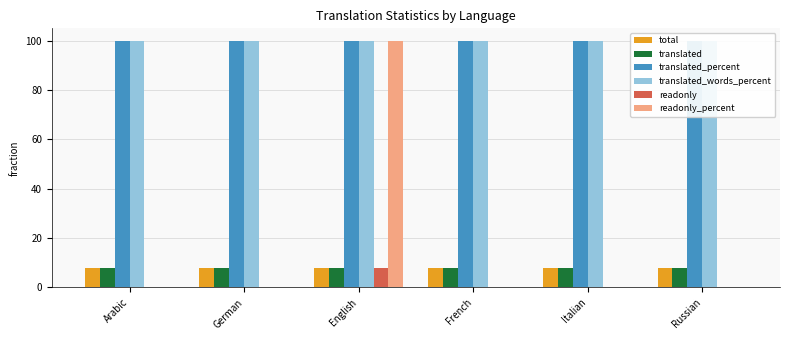

What are all the series names shown in the legend?

total, translated, translated_percent, translated_words_percent, readonly, readonly_percent